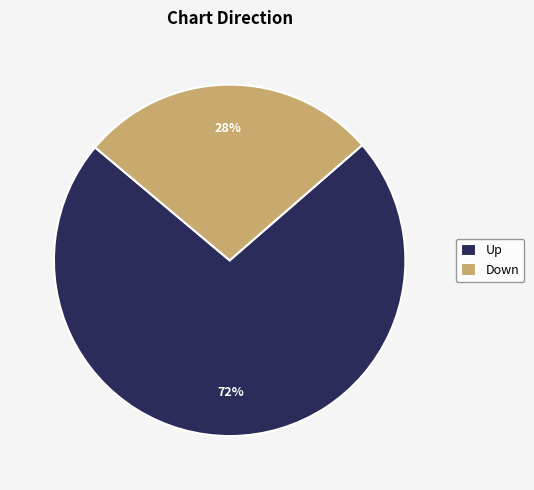

What is the largest slice in the pie chart?

Up